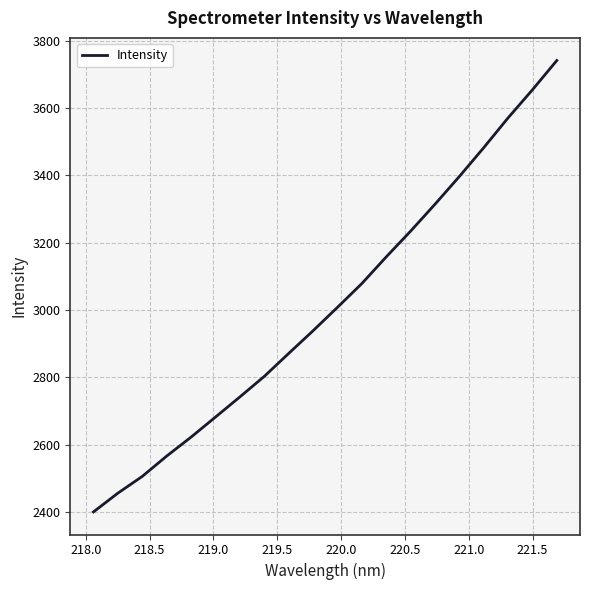

What is the difference between the maximum and minimum values?

1342.0